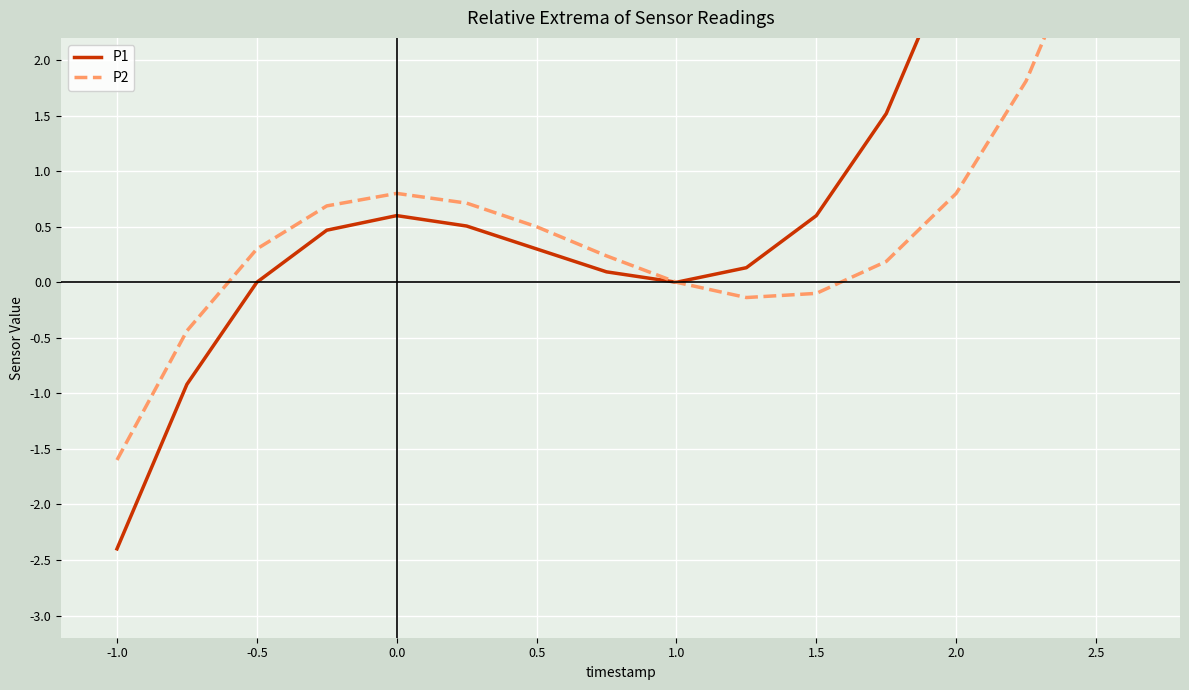

What is the difference between the maximum and minimum values in the P2 series?

4.9